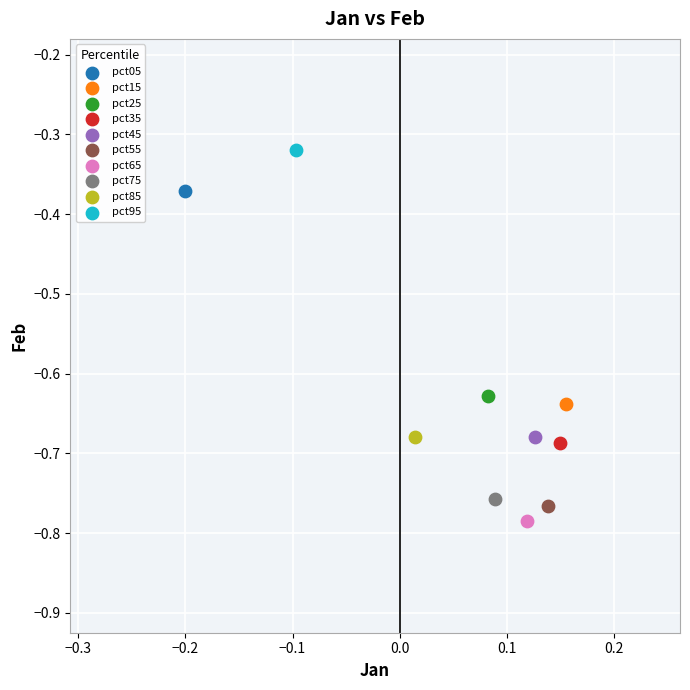

Which series reaches the maximum Y coordinate?

pct95